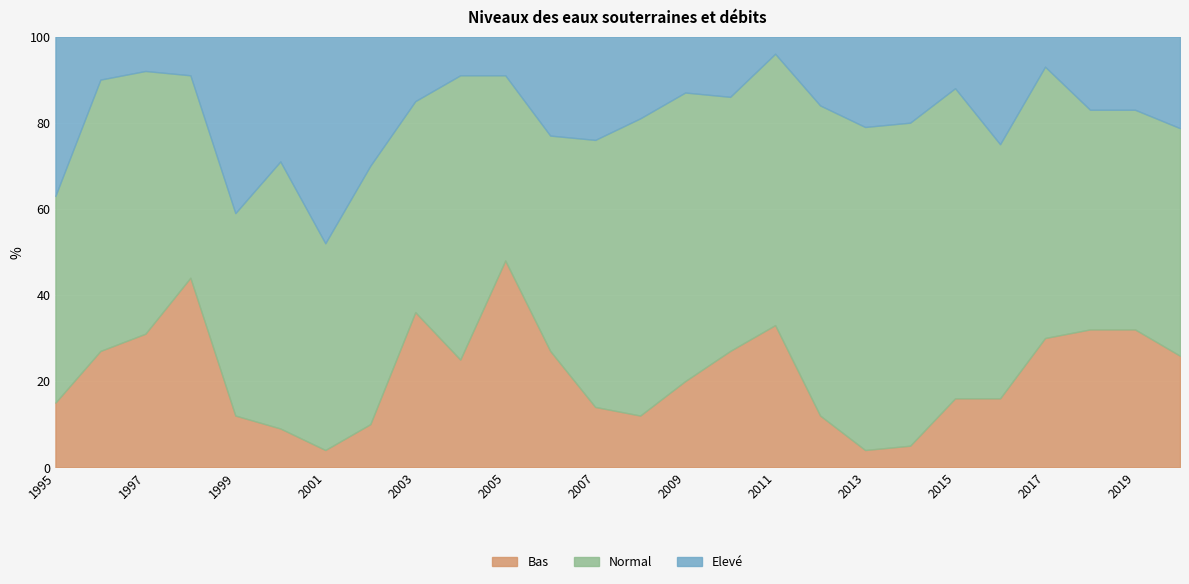

How many lines are shown in the chart?

3